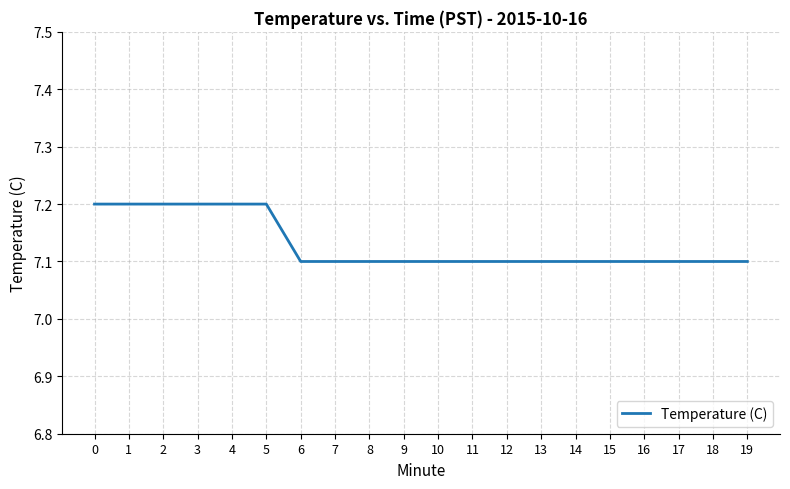

Does the chart display data point markers on the line(s)?

No